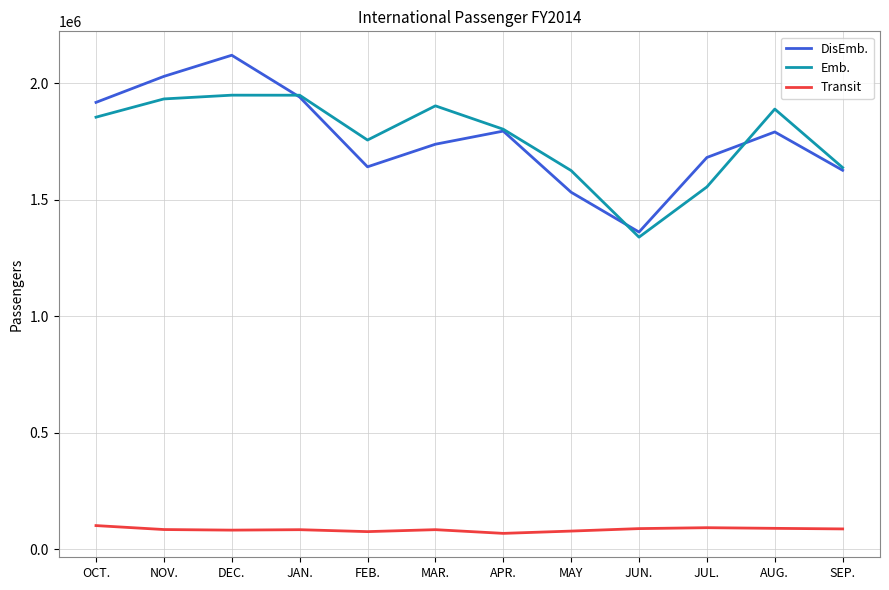

True or false: Transit has a value of 90198 at AUG..

True